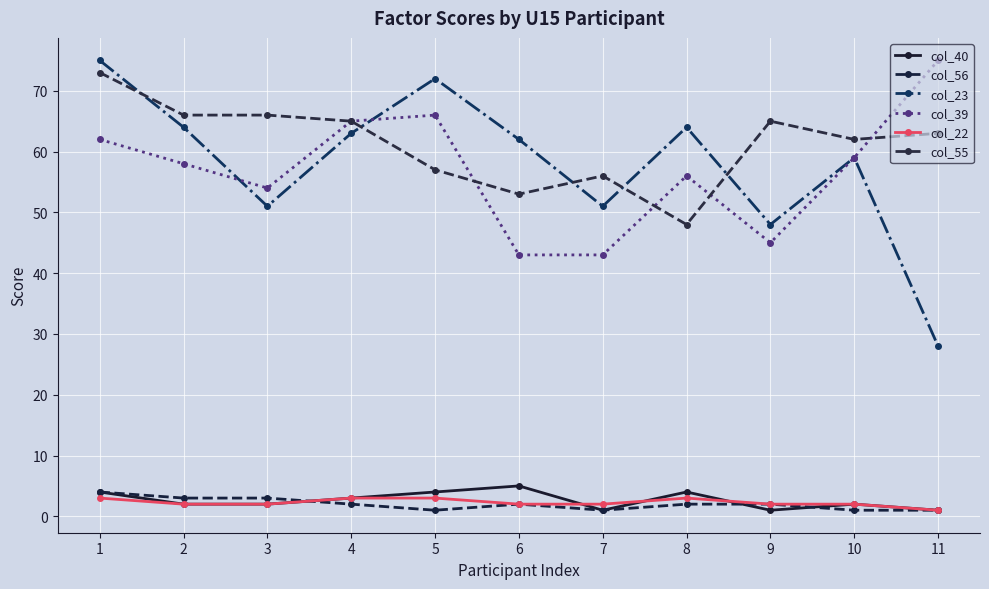

True or false: col_40 has more than 1 points higher than both neighbors.

True